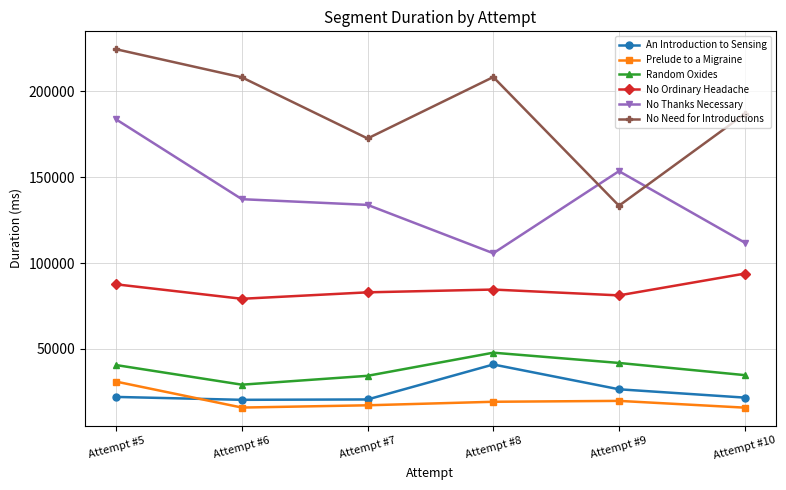

Rank the series by their maximum value, from lowest to highest.

Prelude to a Migraine, An Introduction to Sensing, Random Oxides, No Ordinary Headache, No Thanks Necessary, No Need for Introductions